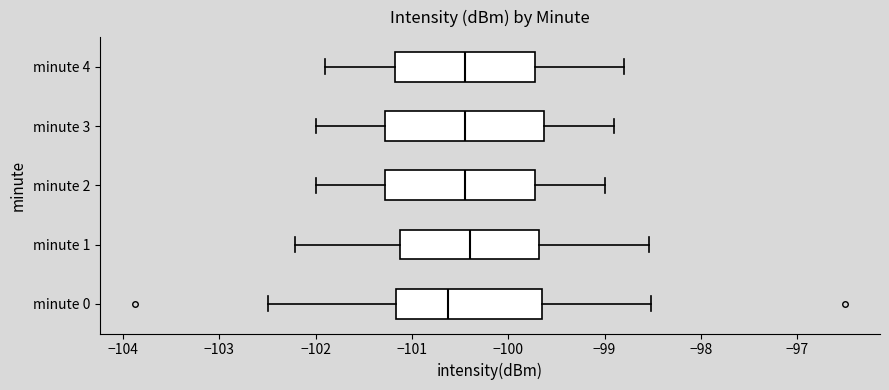

Where does the right whisker of the box for minute 1 end on the x-axis? The values are not printed on the chart, so give them approximately, as read against the axis.

-98.5